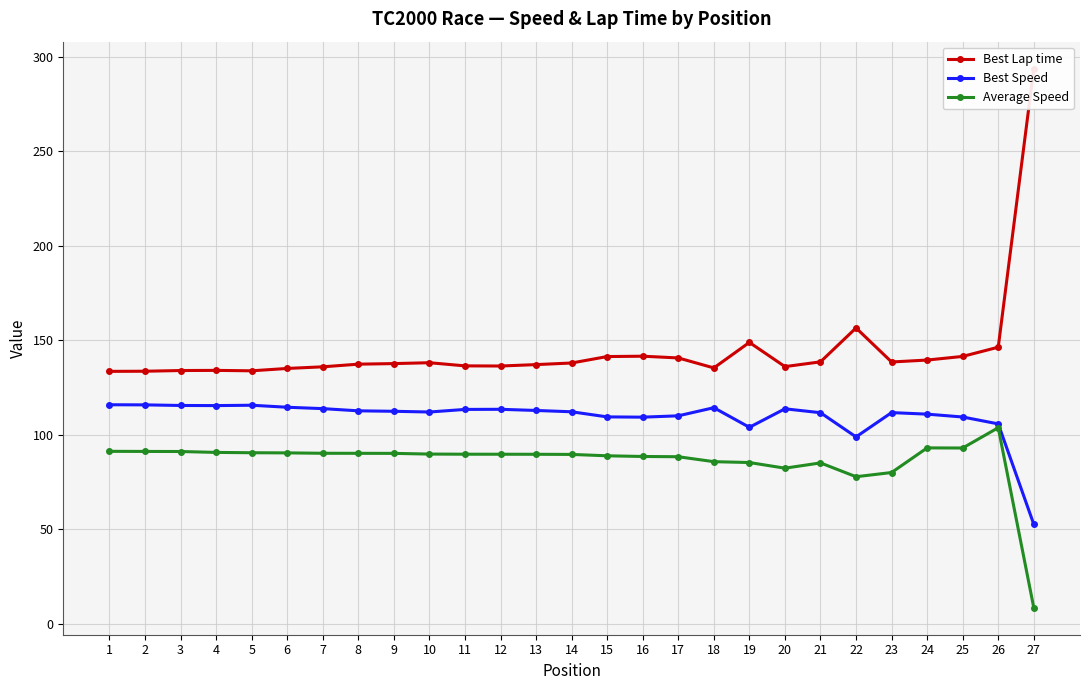

Reading left to right, what are all the values shown in this chart?

Best Lap time: 133.6	133.7	134.0	134.1	133.9	135.1	136.0	137.4	137.7	138.2	136.5	136.4	137.2	138.0	141.4	141.6	140.7	135.4	148.9	136.1	138.6	156.6	138.6	139.6	141.5	146.4	293.7
Best Speed: 115.9	115.9	115.6	115.5	115.7	114.6	113.9	112.7	112.5	112.1	113.5	113.5	112.9	112.2	109.5	109.4	110.1	114.4	104.0	113.8	111.7	98.9	111.8	111.0	109.5	105.8	52.7
Average Speed: 91.3	91.3	91.2	90.7	90.6	90.5	90.3	90.3	90.2	89.9	89.8	89.8	89.8	89.7	89.0	88.6	88.5	85.8	85.4	82.4	85.2	77.9	80.1	93.1	93.1	103.8	8.6